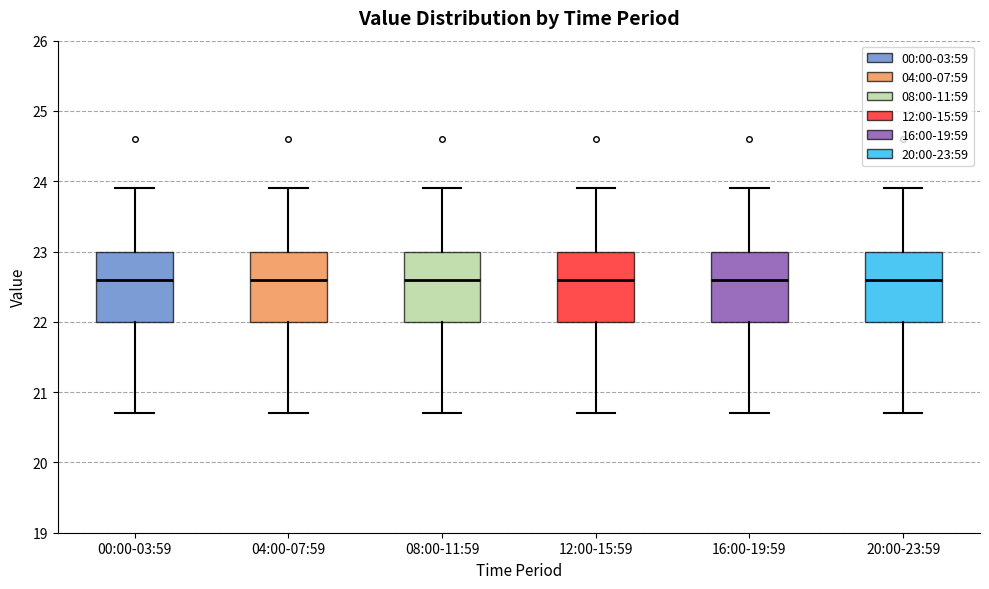

Reading left to right, transcribe this box plot: for each box, give where its median line is, the range the box spans, and where its two whiskers end, as read against the y-axis. The values are not printed on the chart, so give them approximately, as read against the axis.

00:00-03:59: median 22.6, box 22.0 to 23.0, whiskers 20.7 to 23.9
04:00-07:59: median 22.6, box 22.0 to 23.0, whiskers 20.7 to 23.9
08:00-11:59: median 22.6, box 22.0 to 23.0, whiskers 20.7 to 23.9
12:00-15:59: median 22.6, box 22.0 to 23.0, whiskers 20.7 to 23.9
16:00-19:59: median 22.6, box 22.0 to 23.0, whiskers 20.7 to 23.9
20:00-23:59: median 22.6, box 22.0 to 23.0, whiskers 20.7 to 23.9